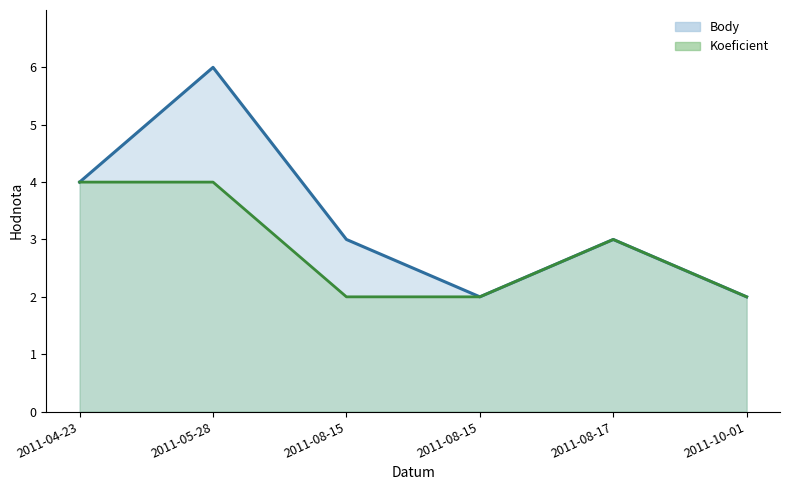

True or false: Body and Koeficient cross at least once.

False